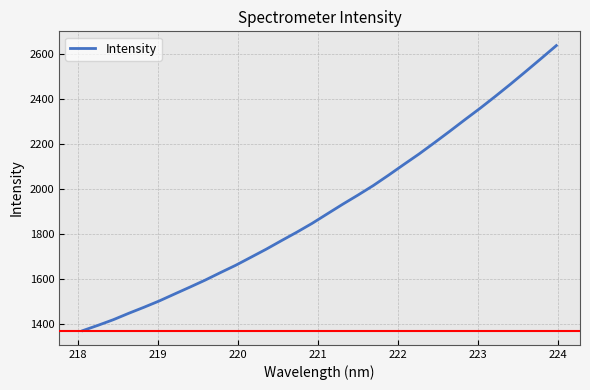

What is the average value?

1916.7